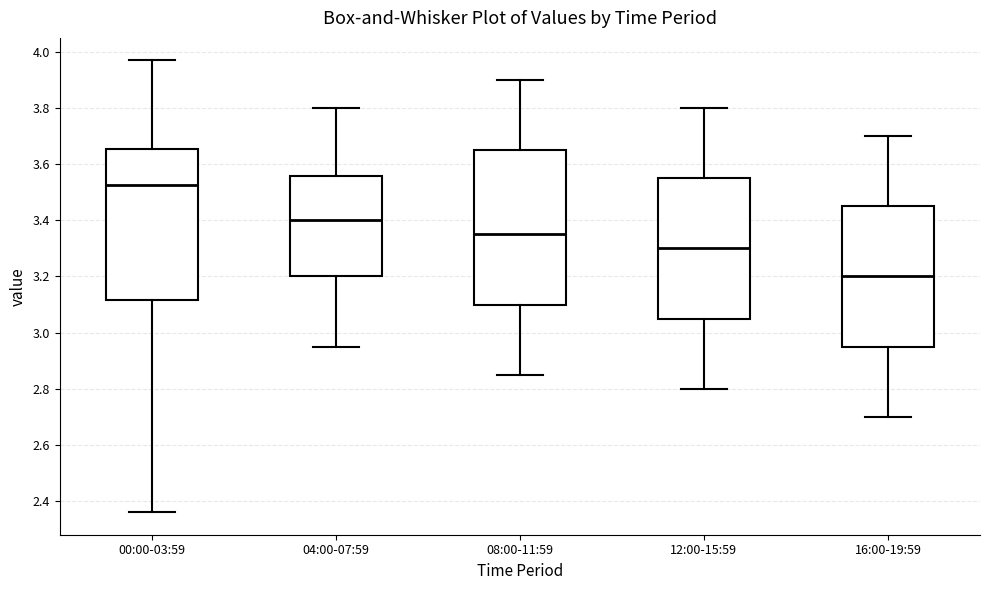

Which box's median line is the lowest?

16:00-19:59